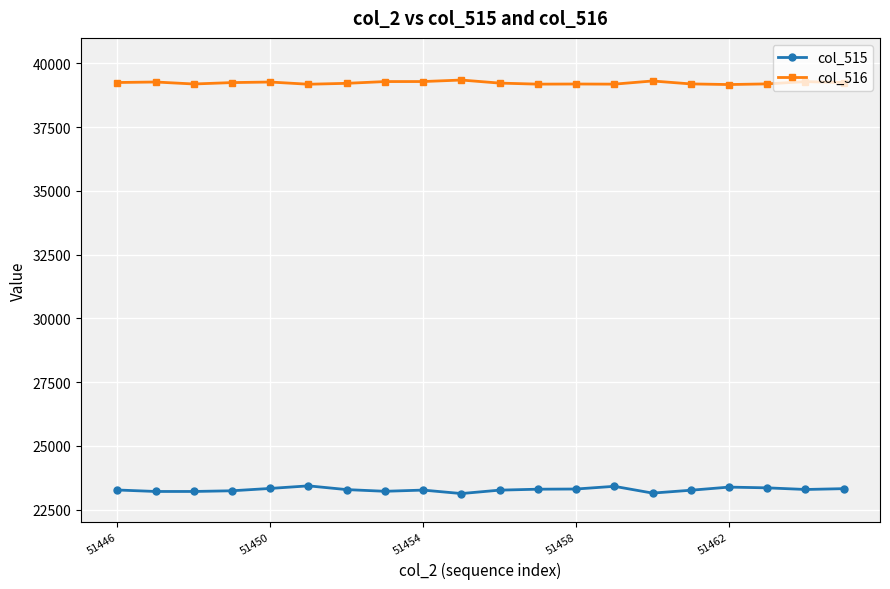

Which series has the largest total across all categories?

col_516